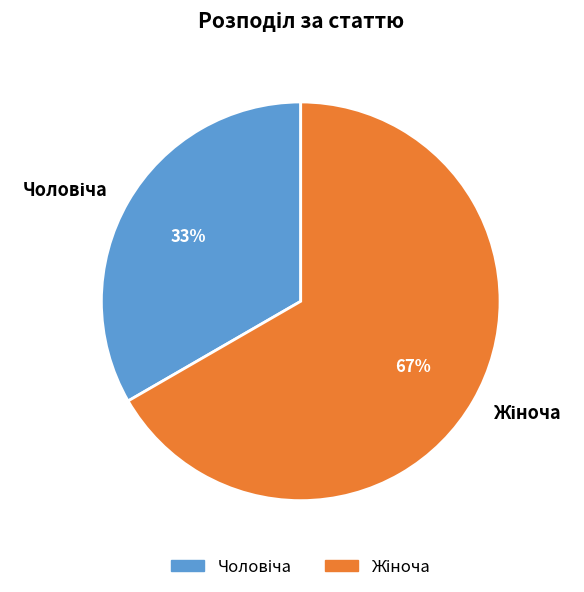

To the nearest percent, what is the average slice percentage?

50%